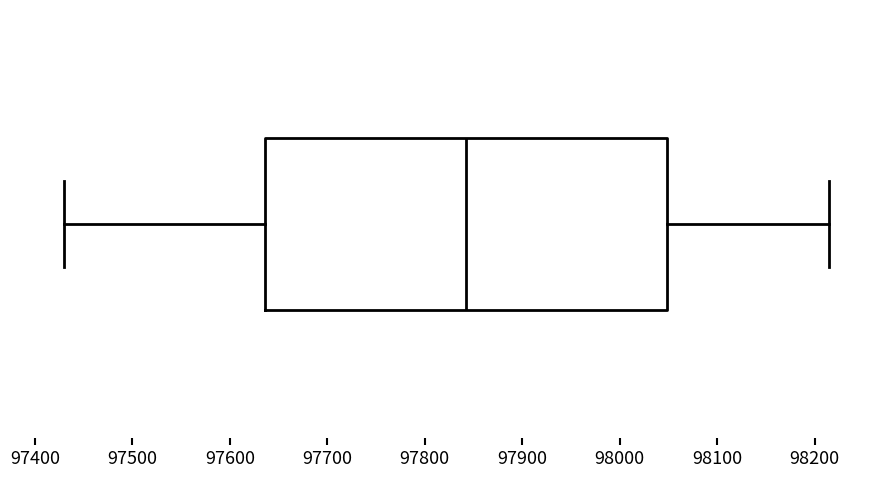

Read this box plot against the x-axis: the position of the median line, the range covered by the box, and the ends of both whiskers. The values are not printed on the chart, so give them approximately, as read against the axis.

median 97840, box 97640 to 98050, whiskers 97430 to 98210